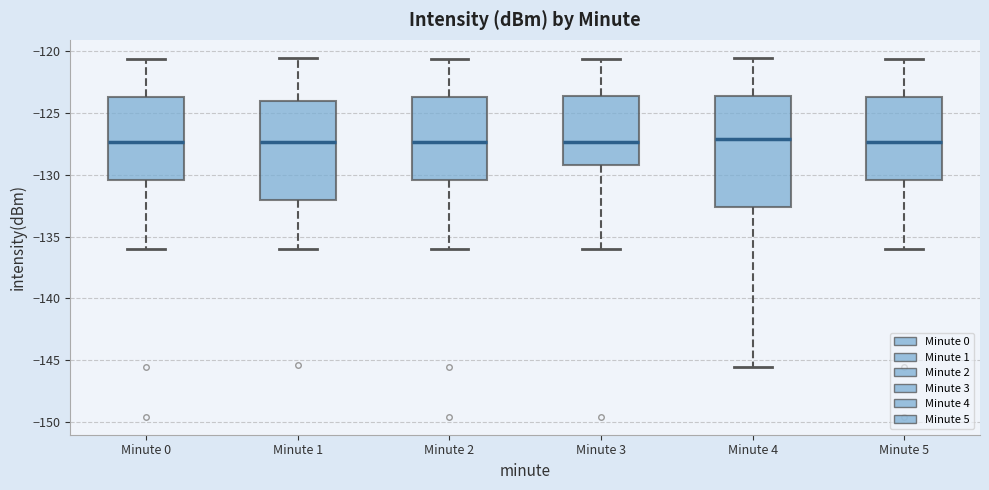

Which box is the tallest, from its lower edge to its upper edge?

Minute 4